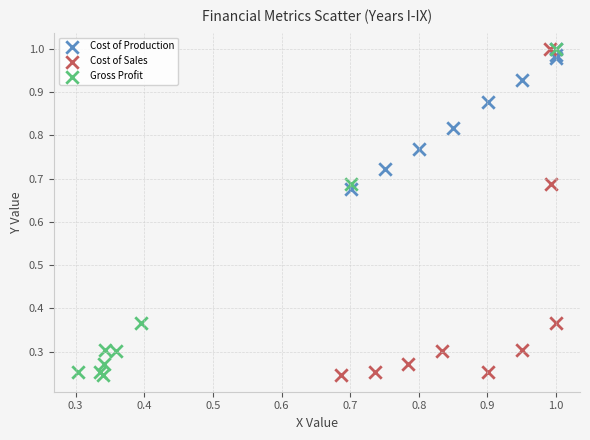

Which series has the largest Y range (max minus min)?

Cost of Sales